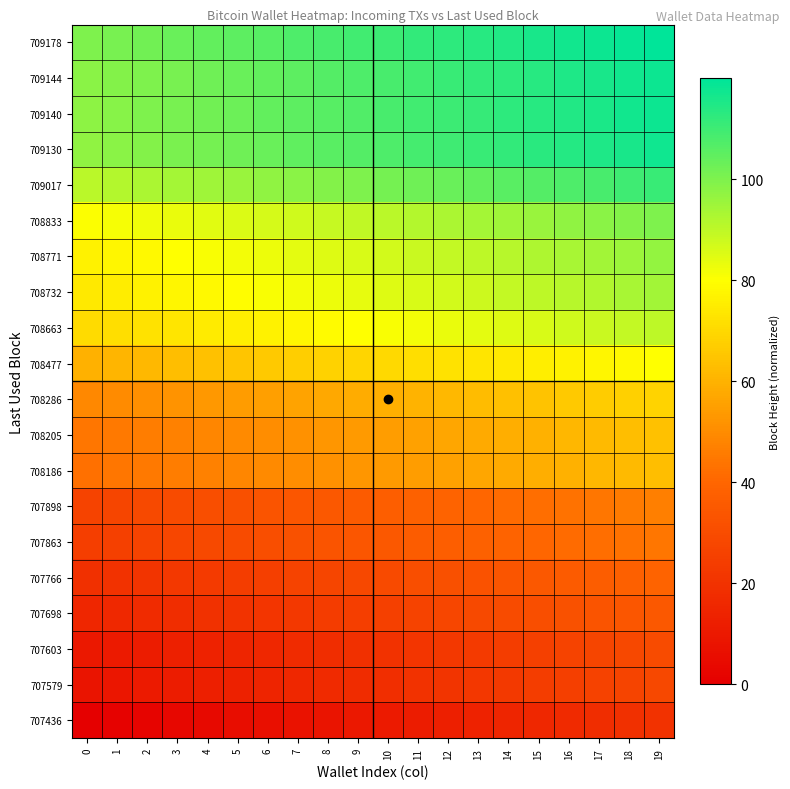

Which series has the largest total across all categories?

709178